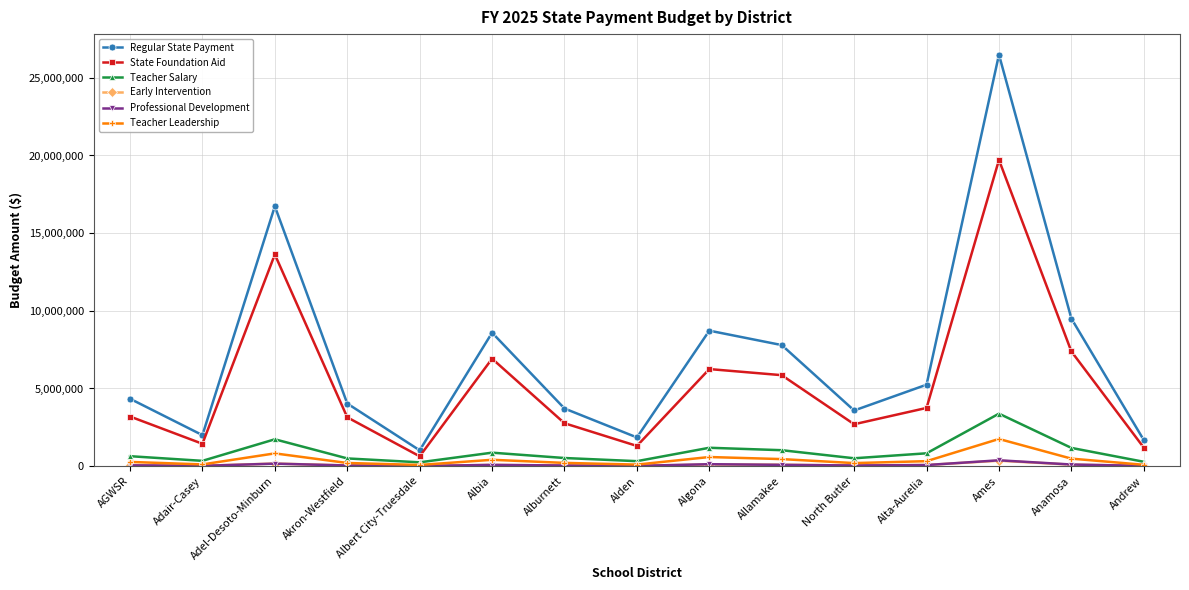

Where is Teacher Leadership nearest to the value 914471?

Adel-Desoto-Minburn